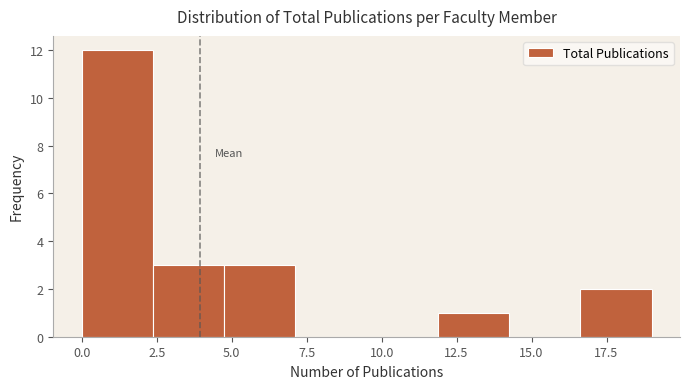

How tall is the bar that spans 12.0 to 14.5 on the x-axis? Neither the bar edges nor the heights are printed on the chart, so give them approximately, as read against the axes.

1